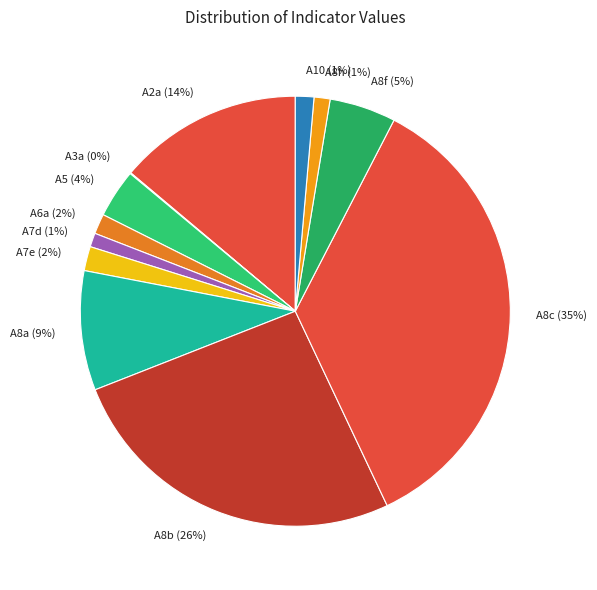

To the nearest percent, what is the combined percentage of A8a and A7e?

11%